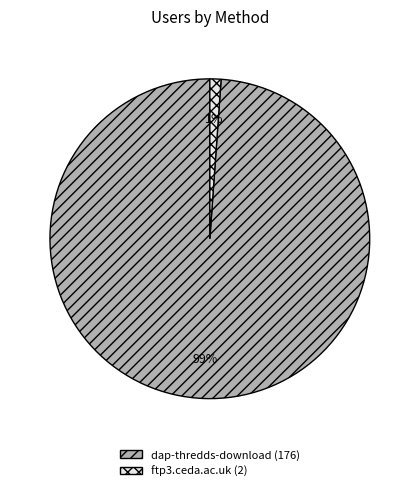

To the nearest percent, what percentage of the pie is ftp3.ceda.ac.uk?

1%